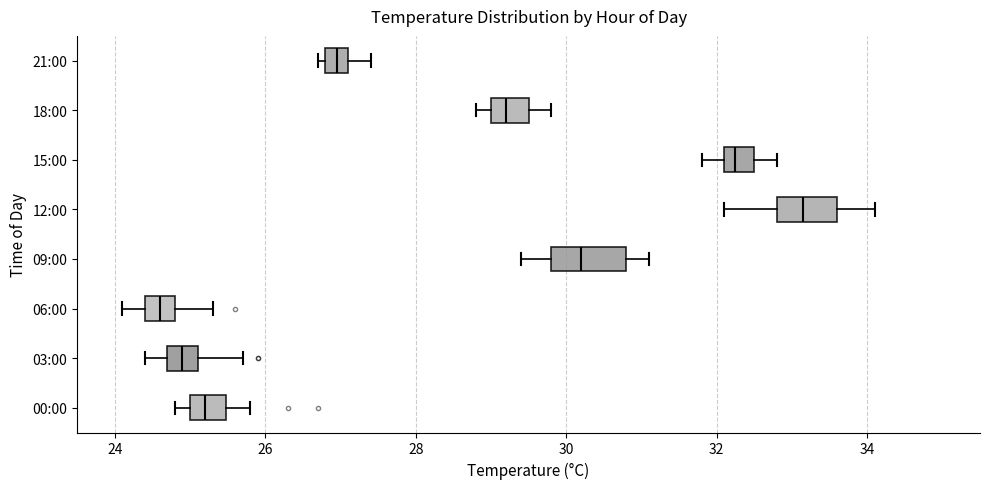

Reading bottom to top, transcribe this box plot: for each box, give where its median line is, the range the box spans, and where its two whiskers end, as read against the x-axis. The values are not printed on the chart, so give them approximately, as read against the axis.

00:00: median 25.2, box 25.0 to 25.4, whiskers 24.8 to 25.8
03:00: median 25.0, box 24.8 to 25.2, whiskers 24.4 to 25.8
06:00: median 24.6, box 24.4 to 24.8, whiskers 24.2 to 25.4
09:00: median 30.2, box 29.8 to 30.8, whiskers 29.4 to 31.2
12:00: median 33.2, box 32.8 to 33.6, whiskers 32.2 to 34.2
15:00: median 32.2 (inside the box), box 32.2 to 32.6, whiskers 31.8 to 32.8
18:00: median 29.2, box 29.0 to 29.6, whiskers 28.8 to 29.8
21:00: median 27.0, box 26.8 to 27.2, whiskers 26.8 (just left of the box's left edge) to 27.4